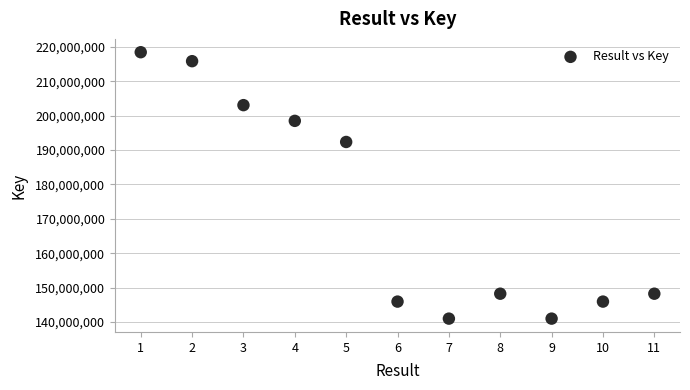

What Y value in the scatter plot is closest to 179712674?

192334721